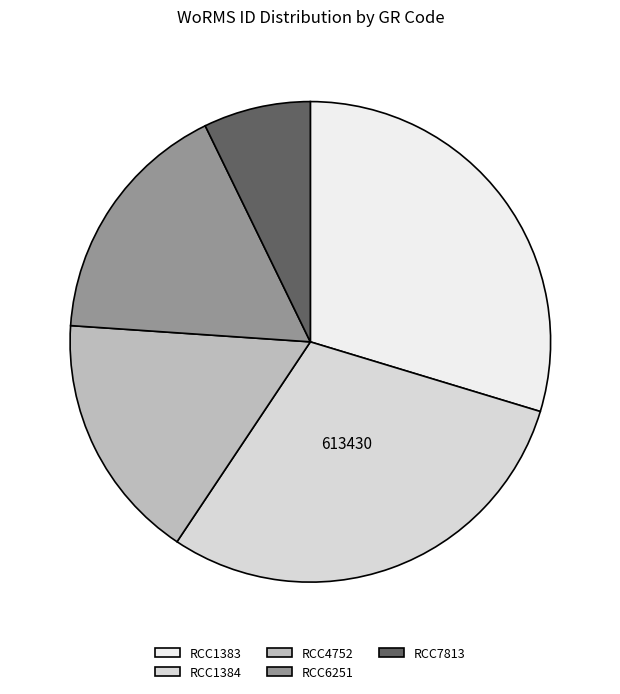

Is it true that RCC7813 is 13% of the pie?

False